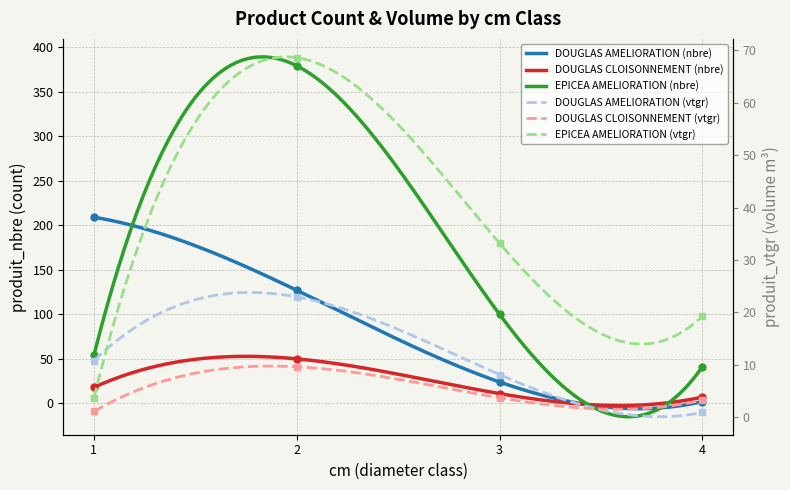

How many data points in EPICEA AMELIORATION are less than 100?

2